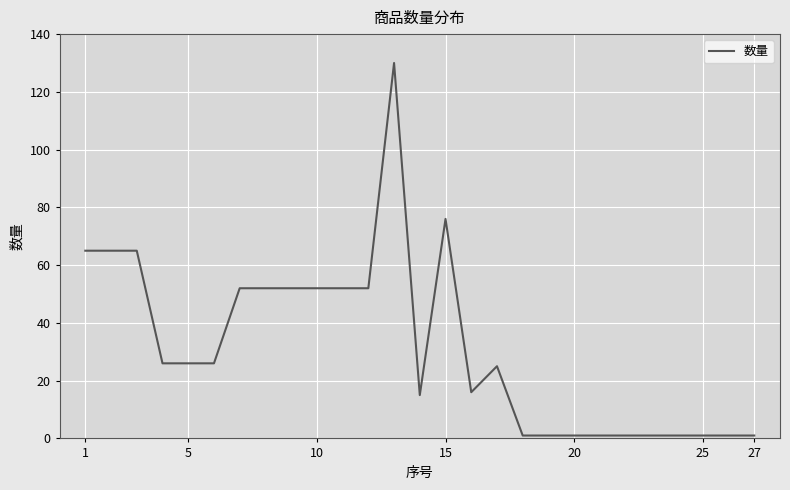

What is the greatest value displayed?

130